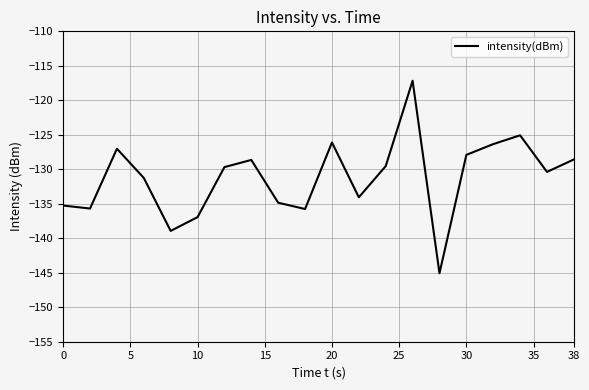

What is the greatest value displayed?

-117.2